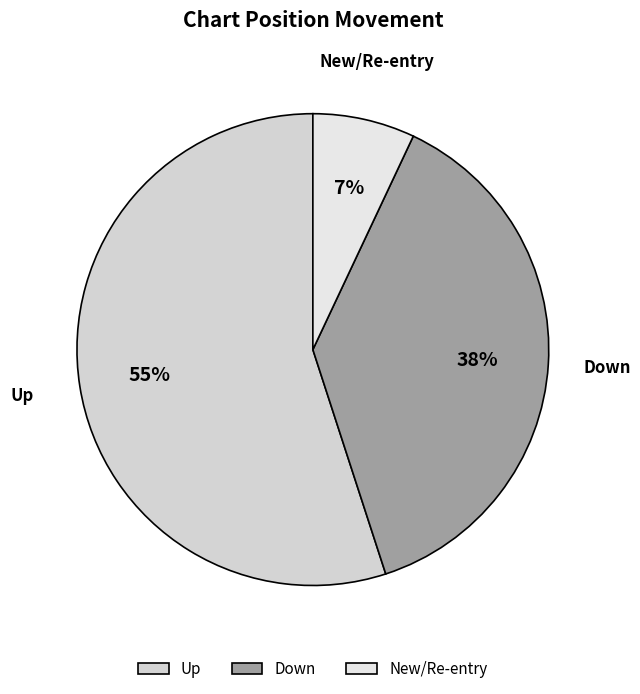

What is the majority slice?

Up